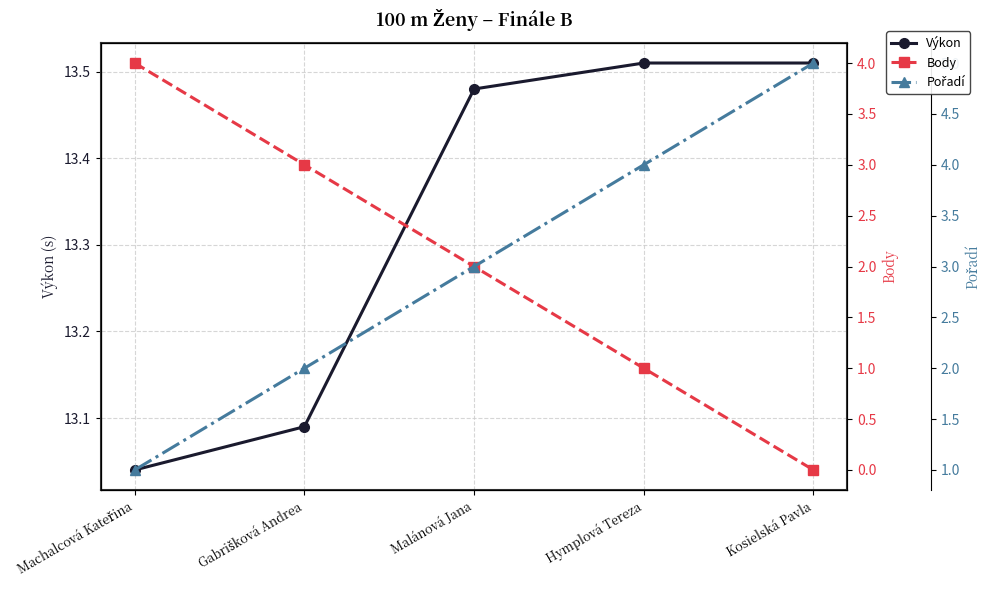

What position from the left is Gabrišková Andrea?

2